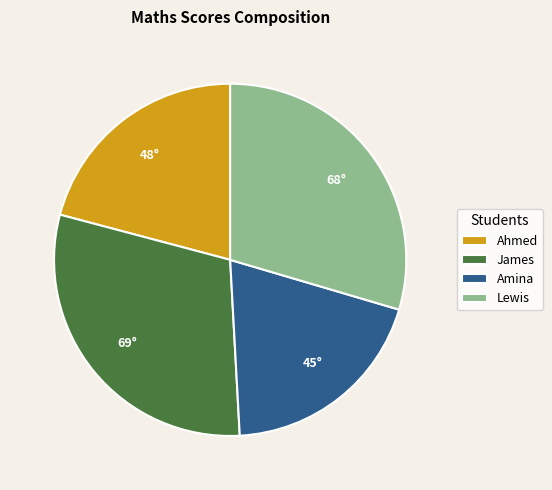

True or false: Amina accounts for 20% of the total.

True